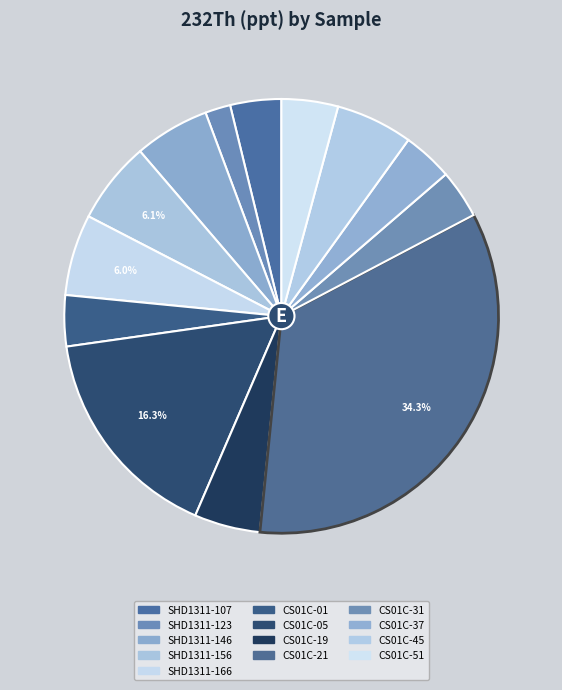

Approximately how many times larger is the value at CS01C-31 compared to CS01C-45?

0.6